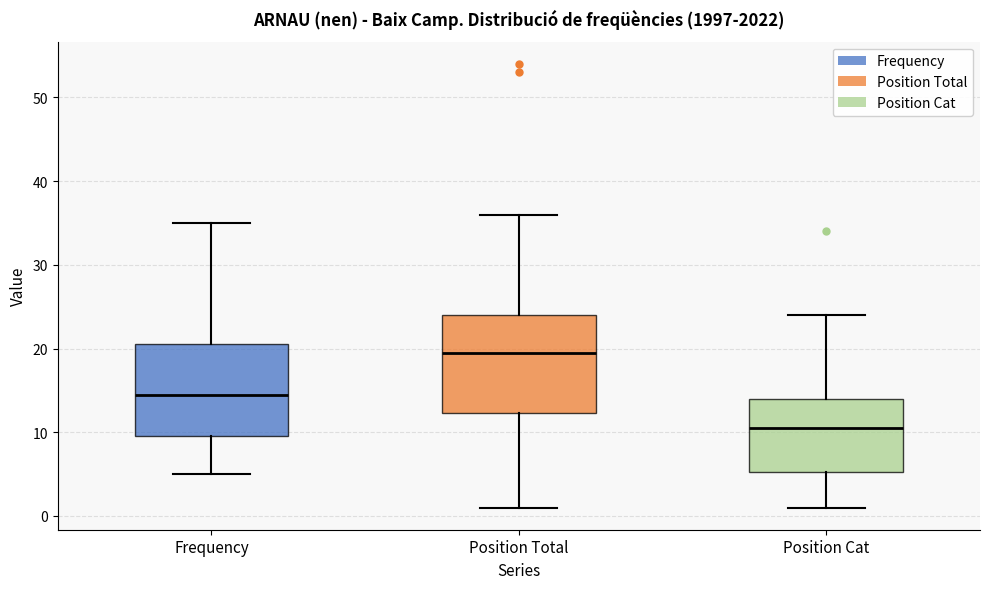

Which box has the lowest median line?

Position Cat